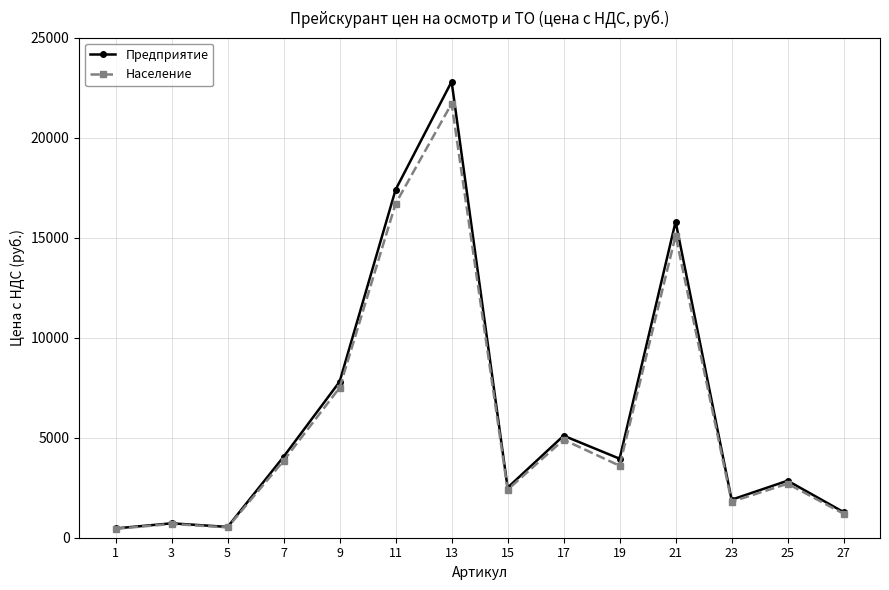

What is the value of the Предприятие point at the 7th from the left?

22800